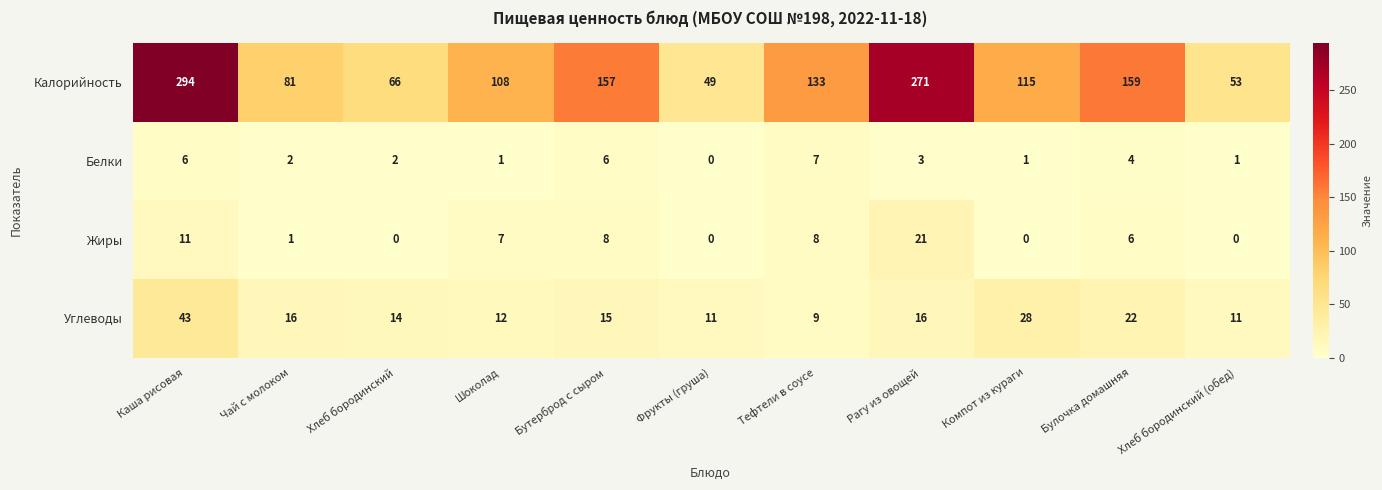

Which series changed the most between Тефтели в соусе and Компот из кураги?

Углеводы